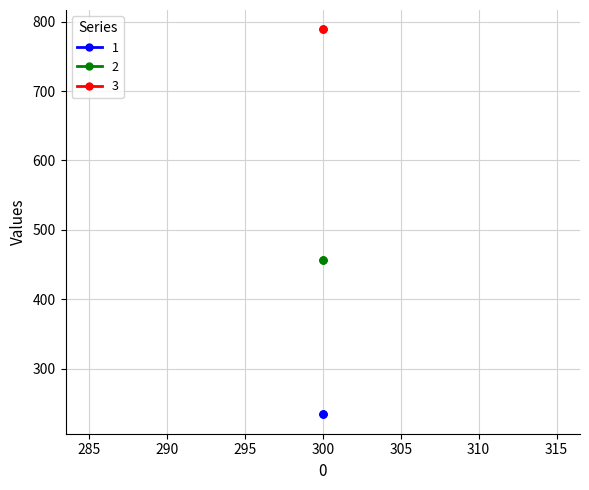

Is it true that 2 equals 456 at 300?

True